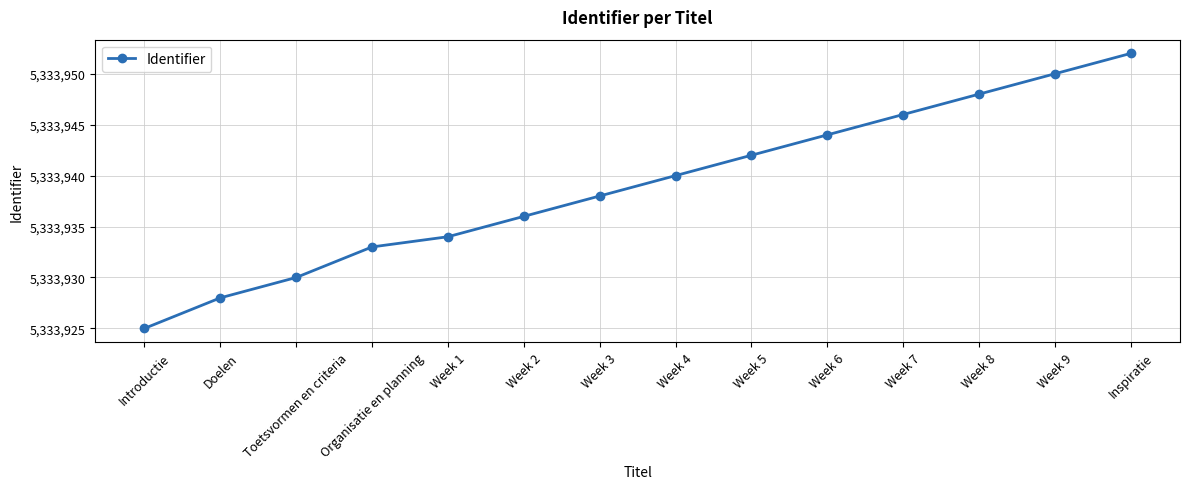

What is the approximate value at Week 2?

5333936